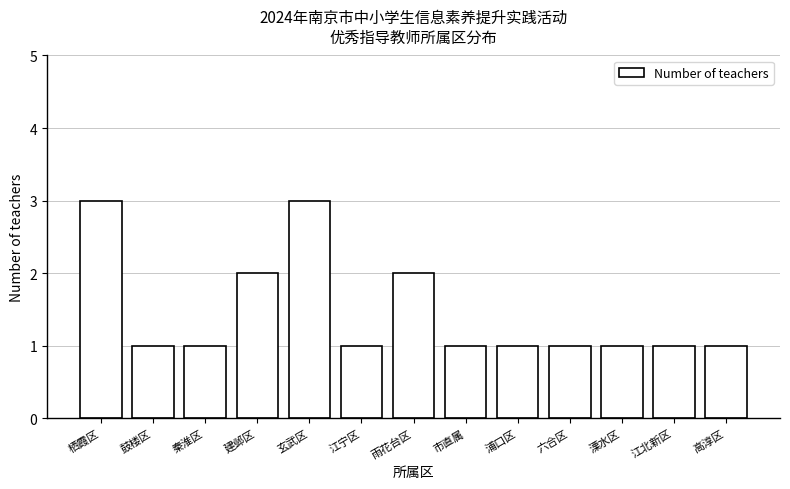

Reading left to right, extract all data points from this chart.

栖霞区=3	鼓楼区=1	秦淮区=1	建邺区=2	玄武区=3	江宁区=1	雨花台区=2	市直属=1	浦口区=1	六合区=1	溧水区=1	江北新区=1	高淳区=1